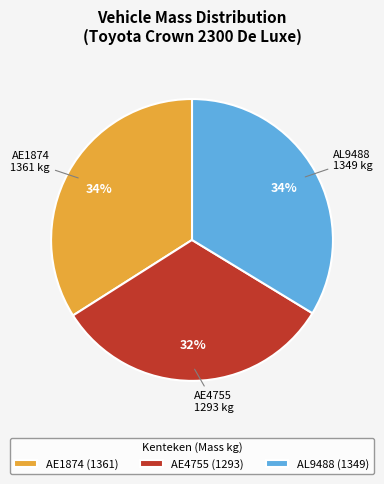

Do AE4755 and AE1874 together represent more than half of the pie?

Yes